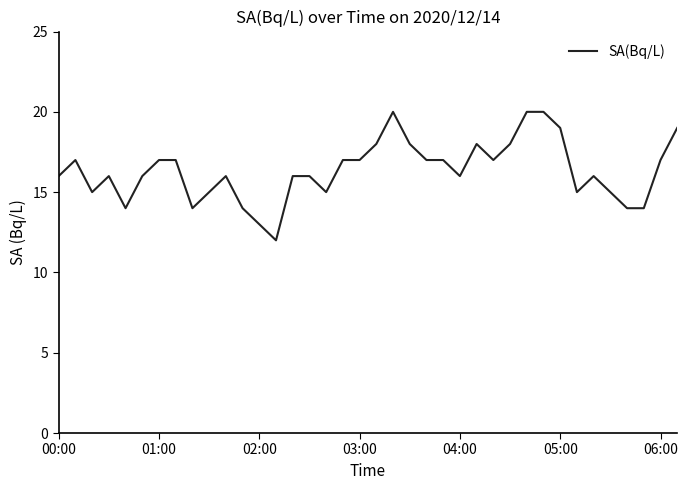

What is the greatest value displayed?

20